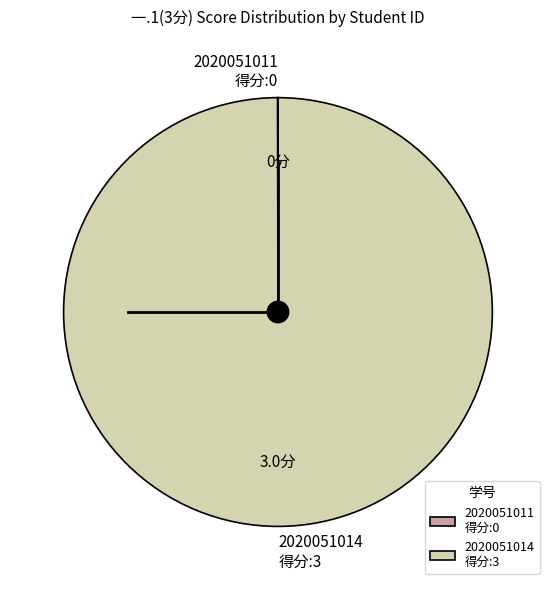

Is there any slice that represents more than half of the pie?

Yes